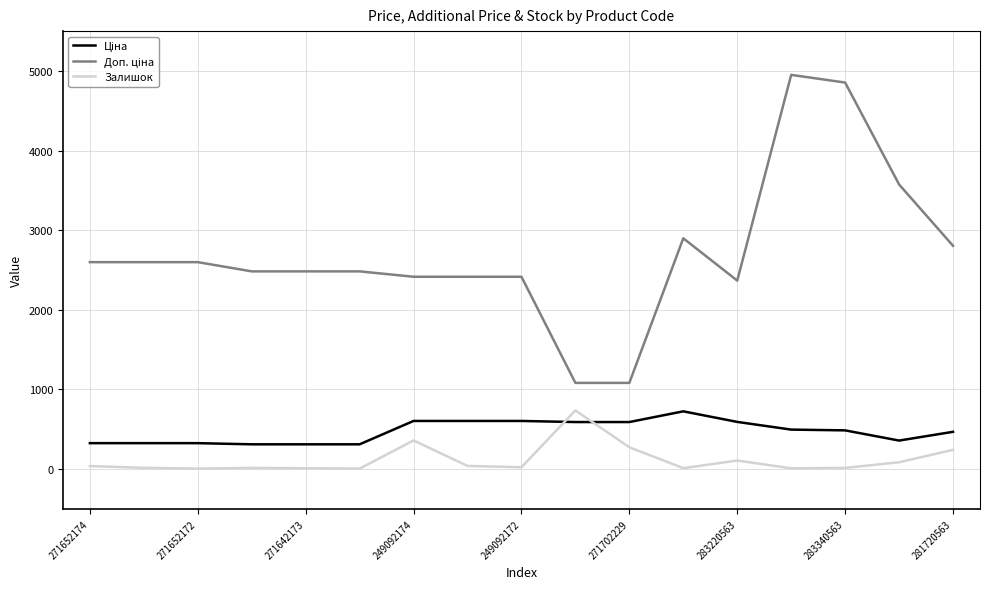

What is the maximum value shown in the chart?

4950.4